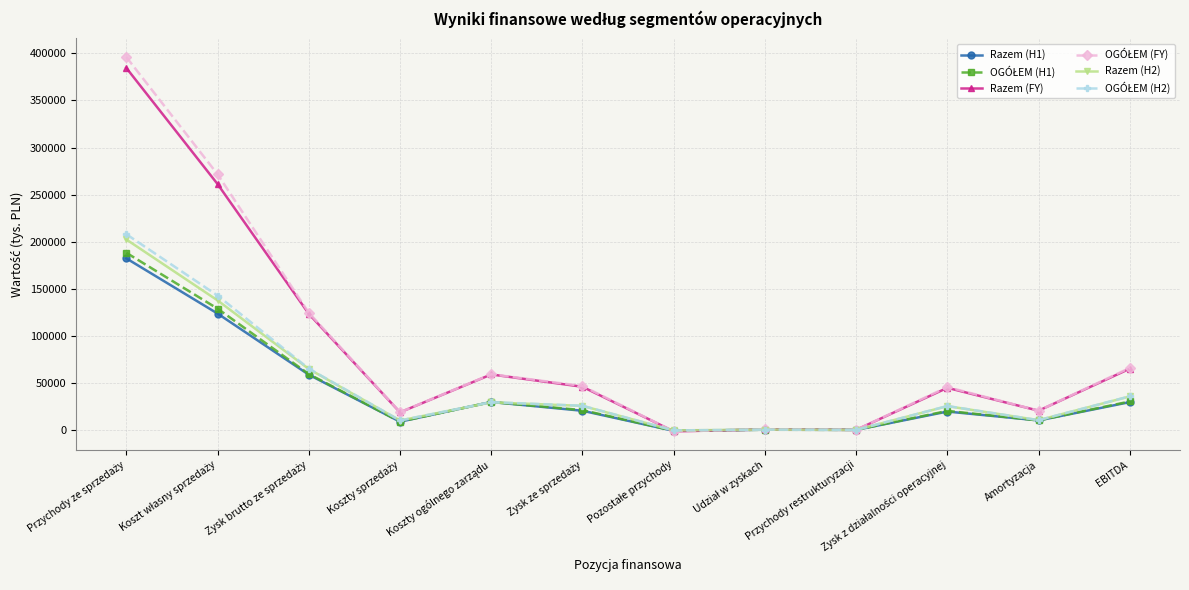

How many distinct data groups are displayed?

6